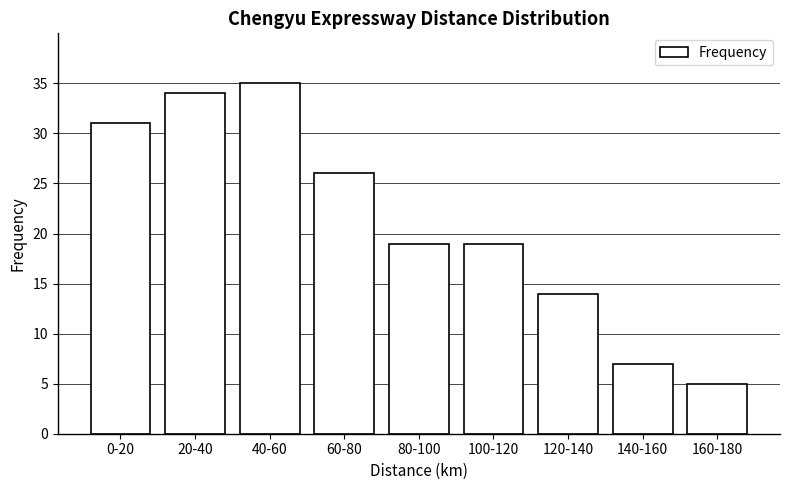

Reading left to right, list all the values displayed in this chart.

31	34	35	26	19	19	14	7	5